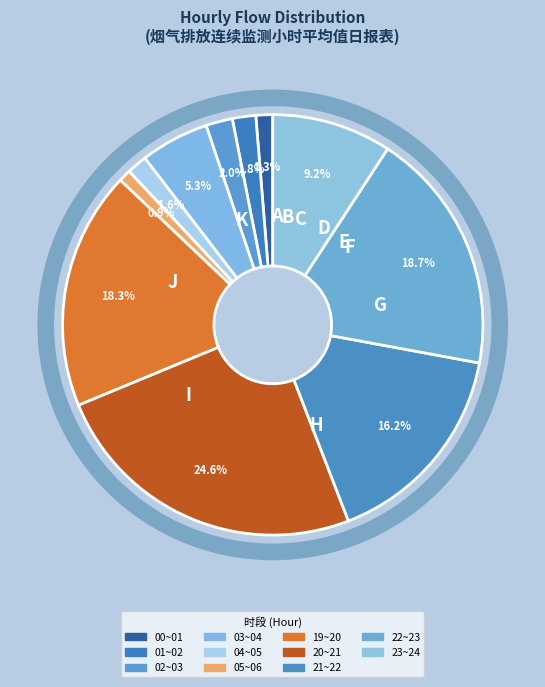

Between 00~01 and 01~02, which is larger?

01~02